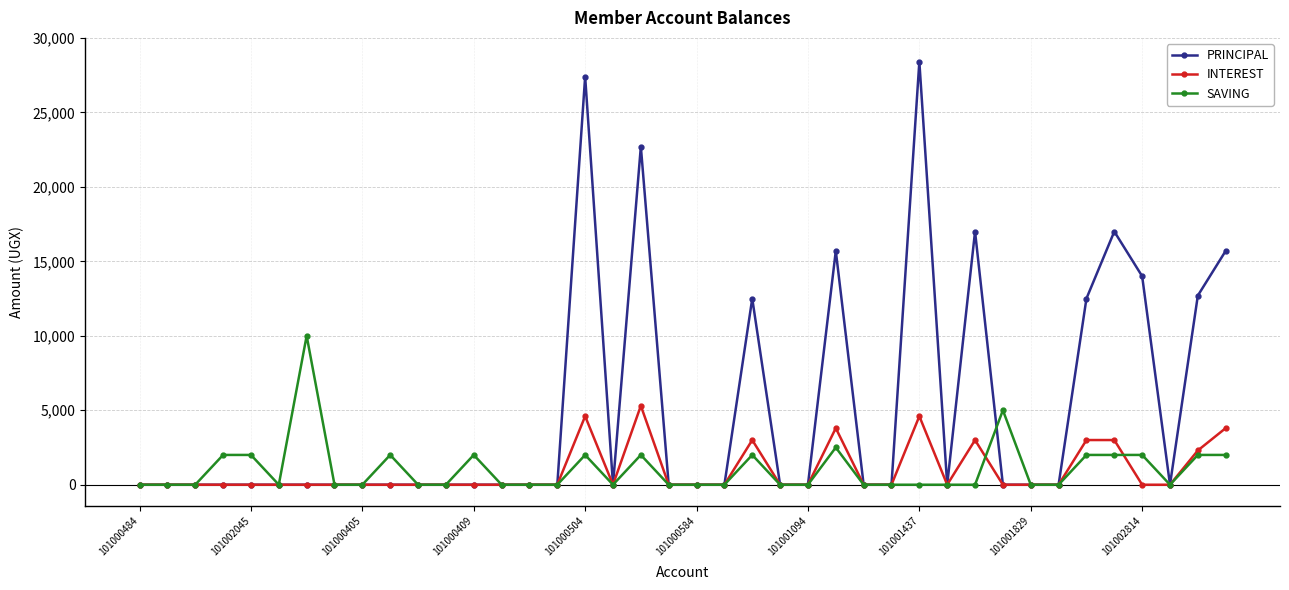

What is the highest value of the SAVING series?

10000